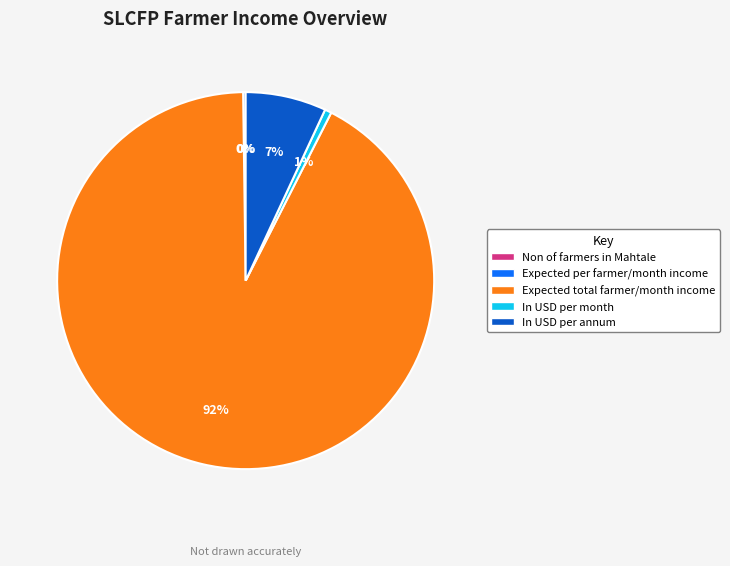

To the nearest percent, what is the difference between the largest and smallest slice percentages?

92%